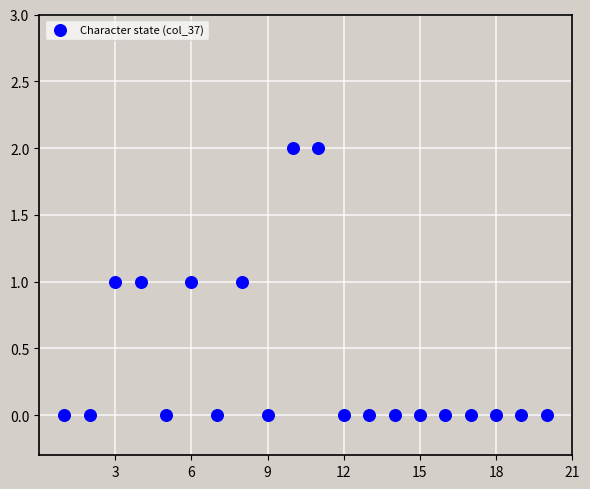

What is the range of X values (max minus min)?

19